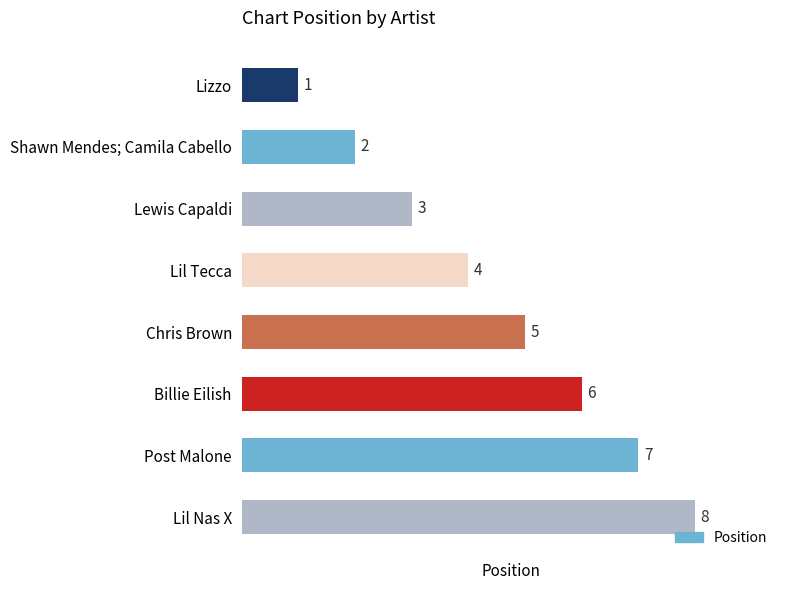

Are the bars grouped side by side (vs. stacked)?

No